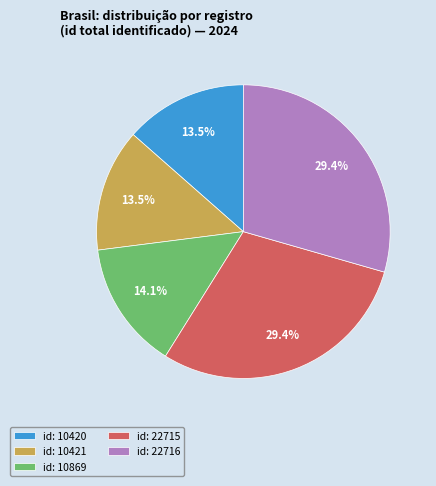

To the nearest percent, what is the average slice percentage?

20%